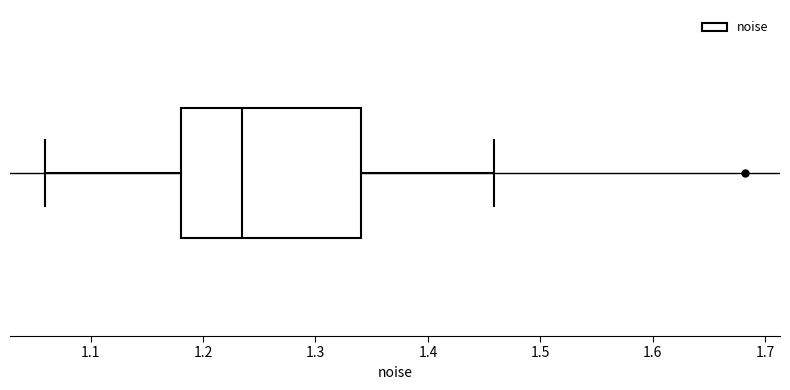

Where does the median line of the box sit on the x-axis? The values are not printed on the chart, so give them approximately, as read against the axis.

1.23